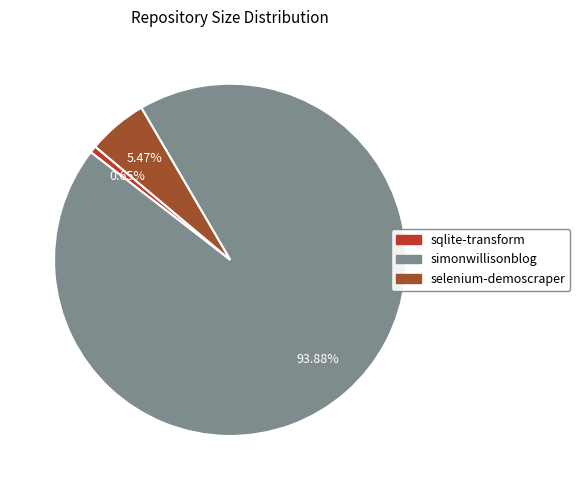

Does any single category account for the majority?

Yes